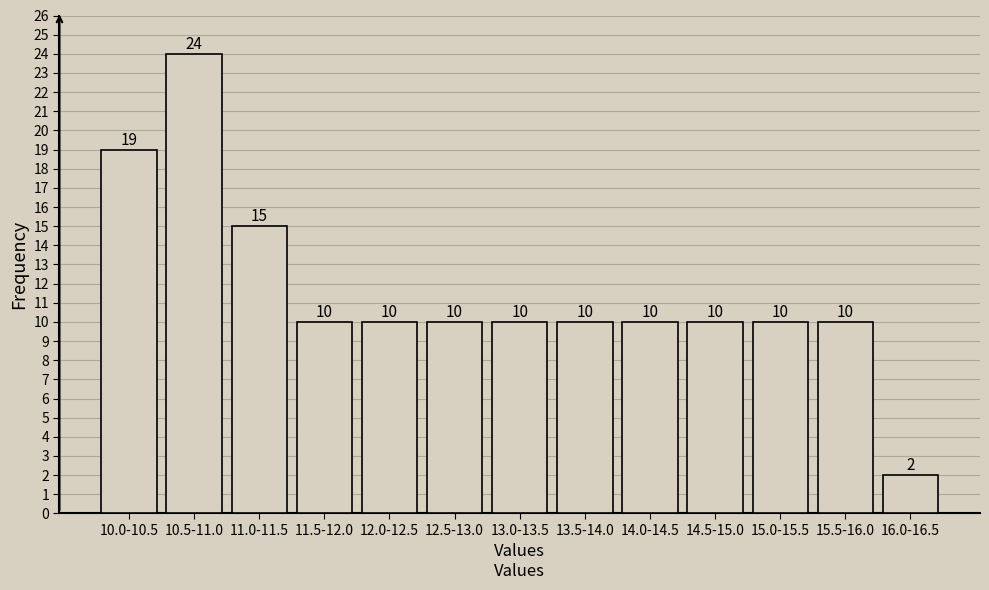

Reading left to right, what are all the values shown in this chart?

10.0-10.5=19	10.5-11.0=24	11.0-11.5=15	11.5-12.0=10	12.0-12.5=10	12.5-13.0=10	13.0-13.5=10	13.5-14.0=10	14.0-14.5=10	14.5-15.0=10	15.0-15.5=10	15.5-16.0=10	16.0-16.5=2